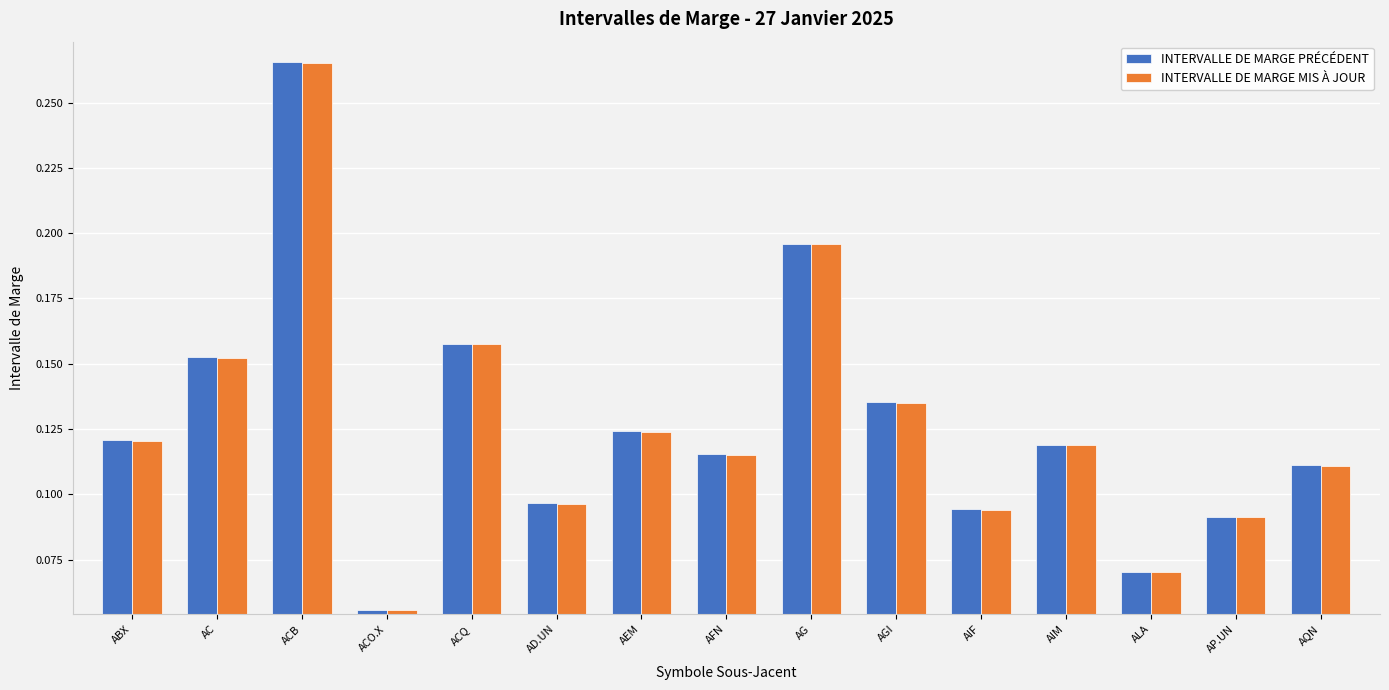

Is it true that INTERVALLE DE MARGE PRÉCÉDENT equals 0.0 at ALA?

False